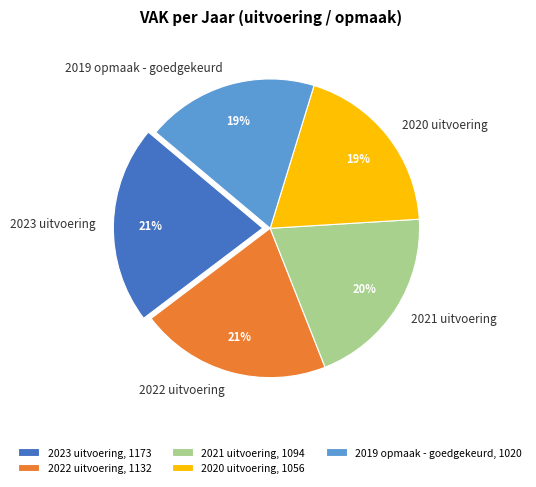

Is 2021 uitvoering the majority of the pie?

No